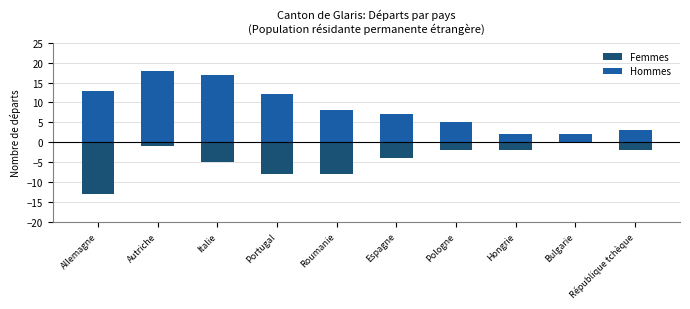

What is the label of the 9th bar from the right?

Autriche